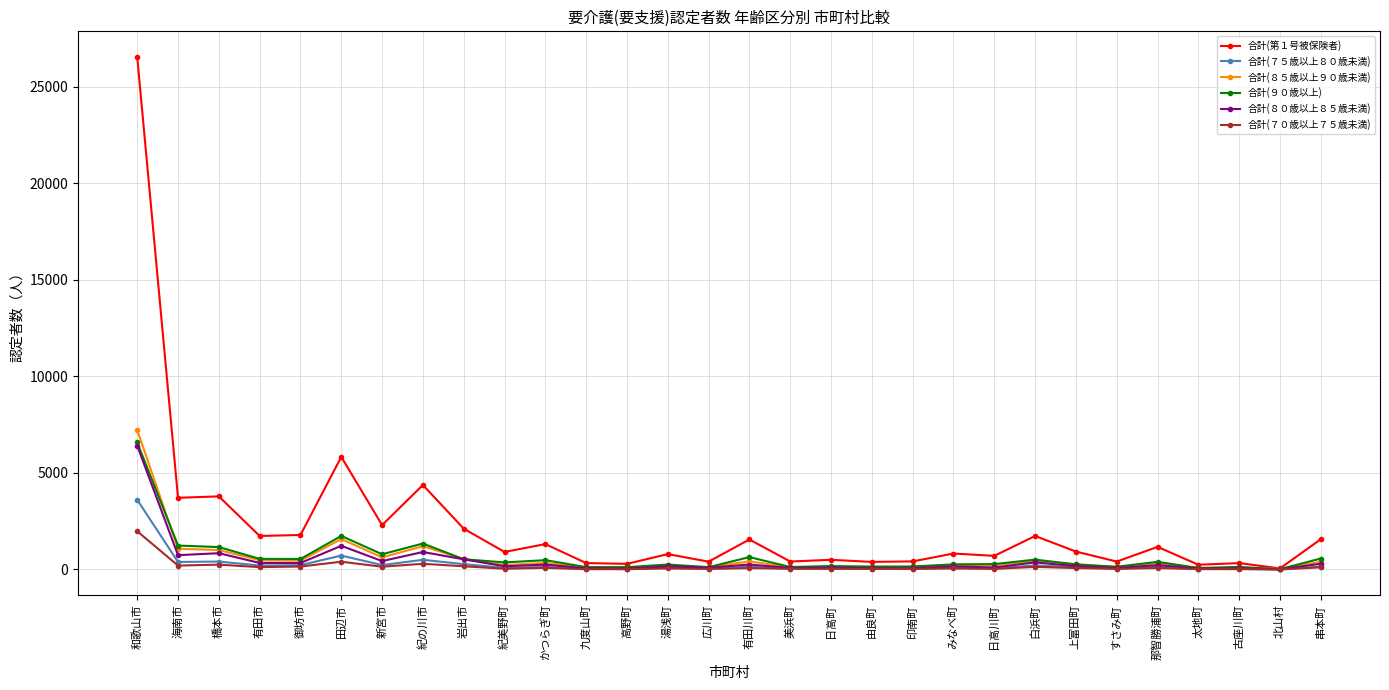

What is the spread (max minus min) of values at 海南市?

3510